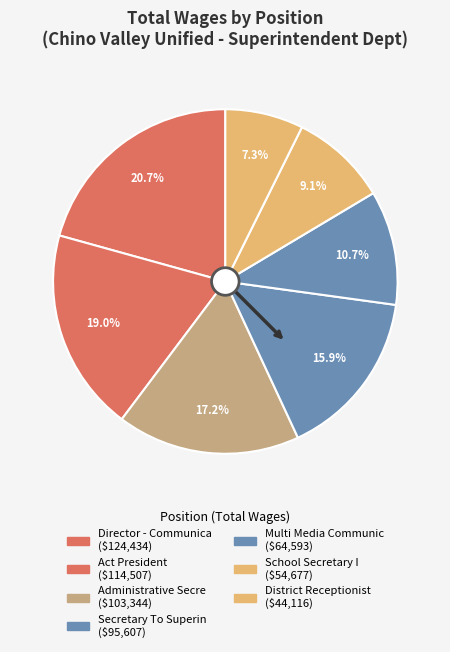

Do Director - Communica and Act President together represent more than half of the pie?

No